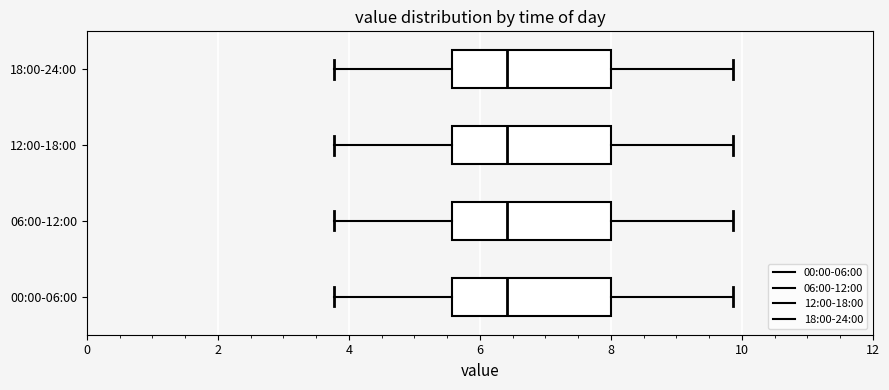

Reading bottom to top, read every box against the x-axis: the position of its median line, the range the box covers, and the ends of its whiskers. The values are not printed on the chart, so give them approximately, as read against the axis.

00:00-06:00: median 6.4, box 5.6 to 8.0, whiskers 3.8 to 9.8
06:00-12:00: median 6.4, box 5.6 to 8.0, whiskers 3.8 to 9.8
12:00-18:00: median 6.4, box 5.6 to 8.0, whiskers 3.8 to 9.8
18:00-24:00: median 6.4, box 5.6 to 8.0, whiskers 3.8 to 9.8